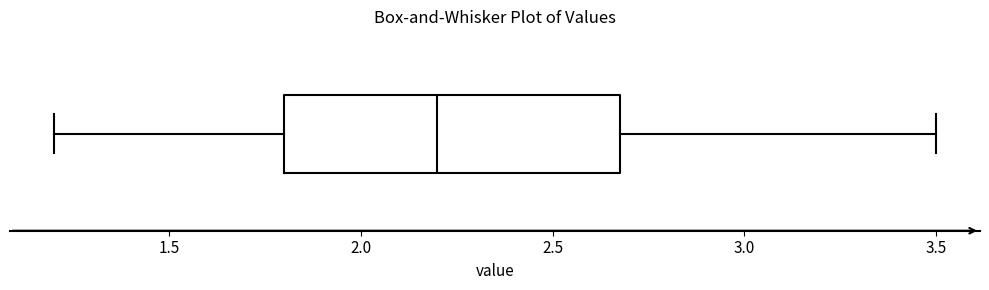

Transcribe this box plot: give where the median line is, the range the box spans, and where the two whiskers end, as read against the x-axis. The values are not printed on the chart, so give them approximately, as read against the axis.

median 2.2, box 1.8 to 2.7, whiskers 1.2 to 3.5